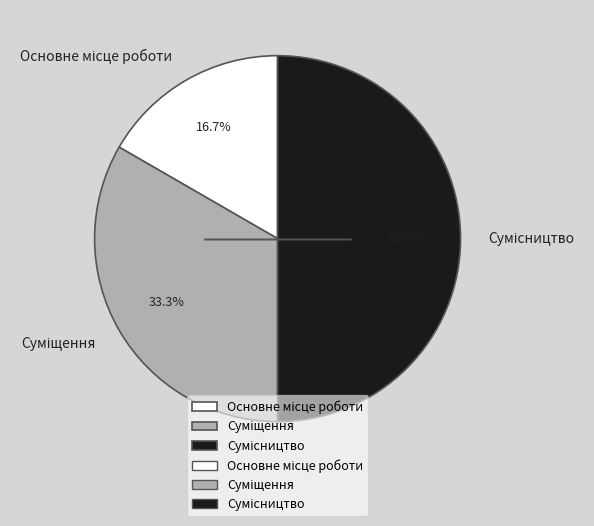

To the nearest percent, what is the difference between the Суміщення and Сумісництво slice percentages?

17%